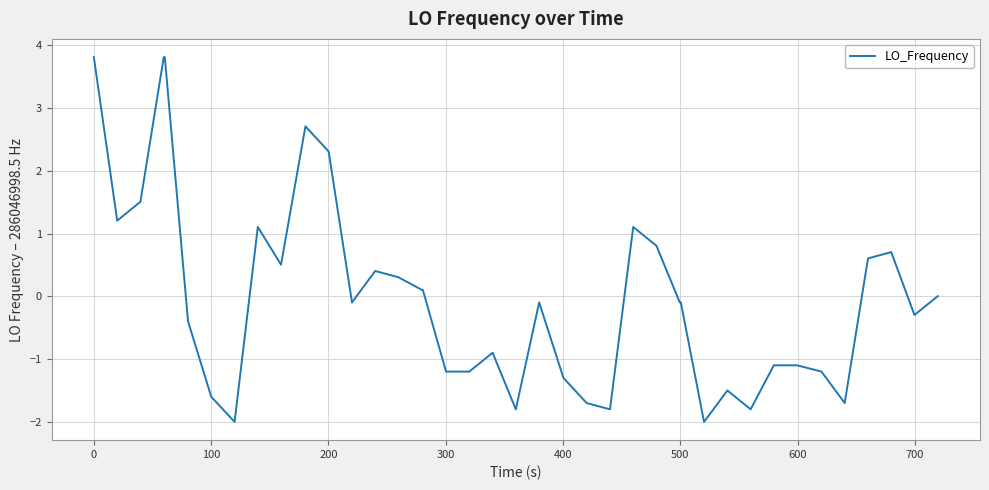

How many lines are shown in the chart?

1